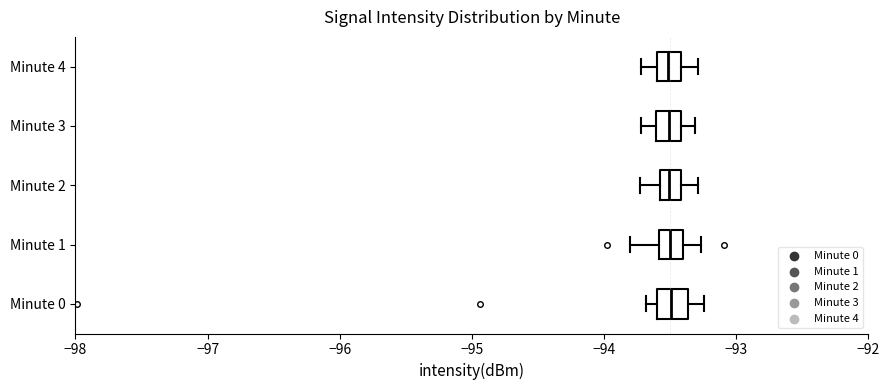

Reading bottom to top, transcribe this box plot: for each box, give where its median line is, the range the box spans, and where its two whiskers end, as read against the x-axis. The values are not printed on the chart, so give them approximately, as read against the axis.

Minute 0: median -93.5, box -93.6 to -93.4, whiskers -93.7 to -93.2
Minute 1: median -93.5, box -93.6 to -93.4, whiskers -93.8 to -93.3
Minute 2: median -93.5, box -93.6 to -93.4, whiskers -93.7 to -93.3
Minute 3: median -93.5, box -93.6 to -93.4, whiskers -93.7 to -93.3
Minute 4: median -93.5, box -93.6 to -93.4, whiskers -93.7 to -93.3